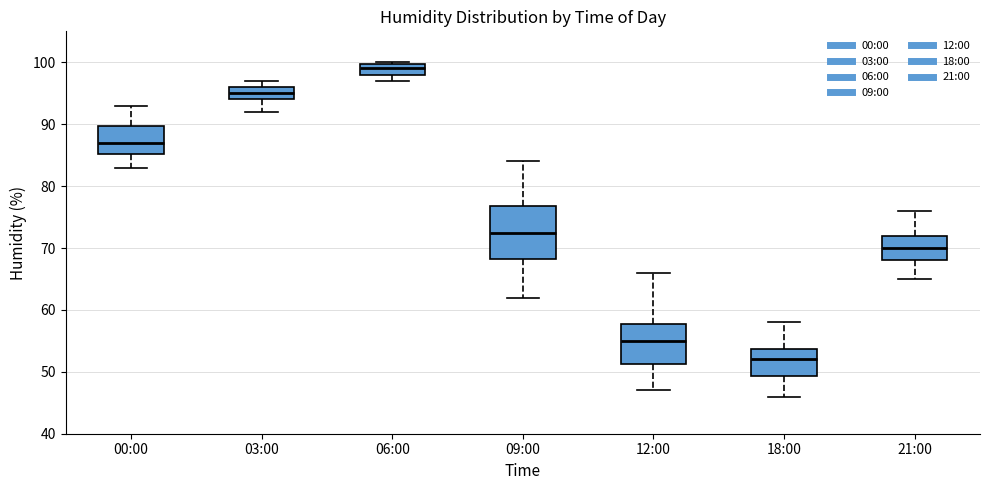

Which box has the lowest median line?

18:00